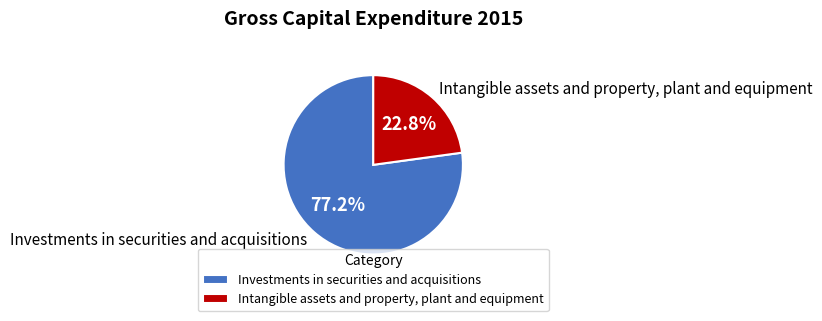

Is there any slice that represents more than half of the pie?

Yes